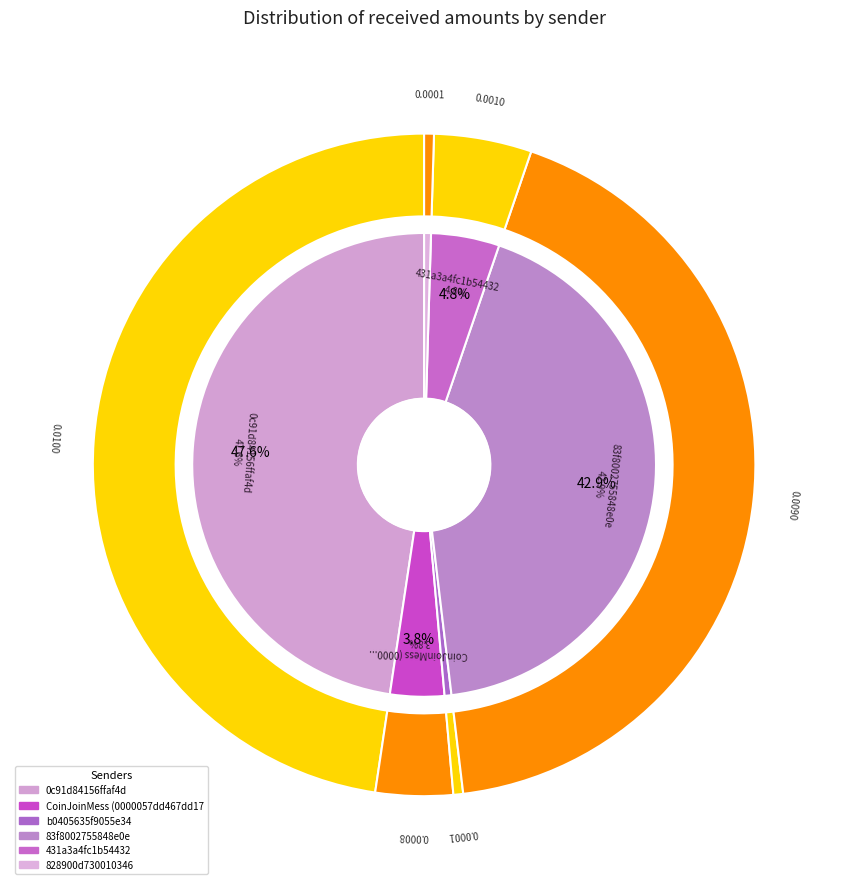

To the nearest percent, what is the difference between the largest and smallest slice percentages?

47%